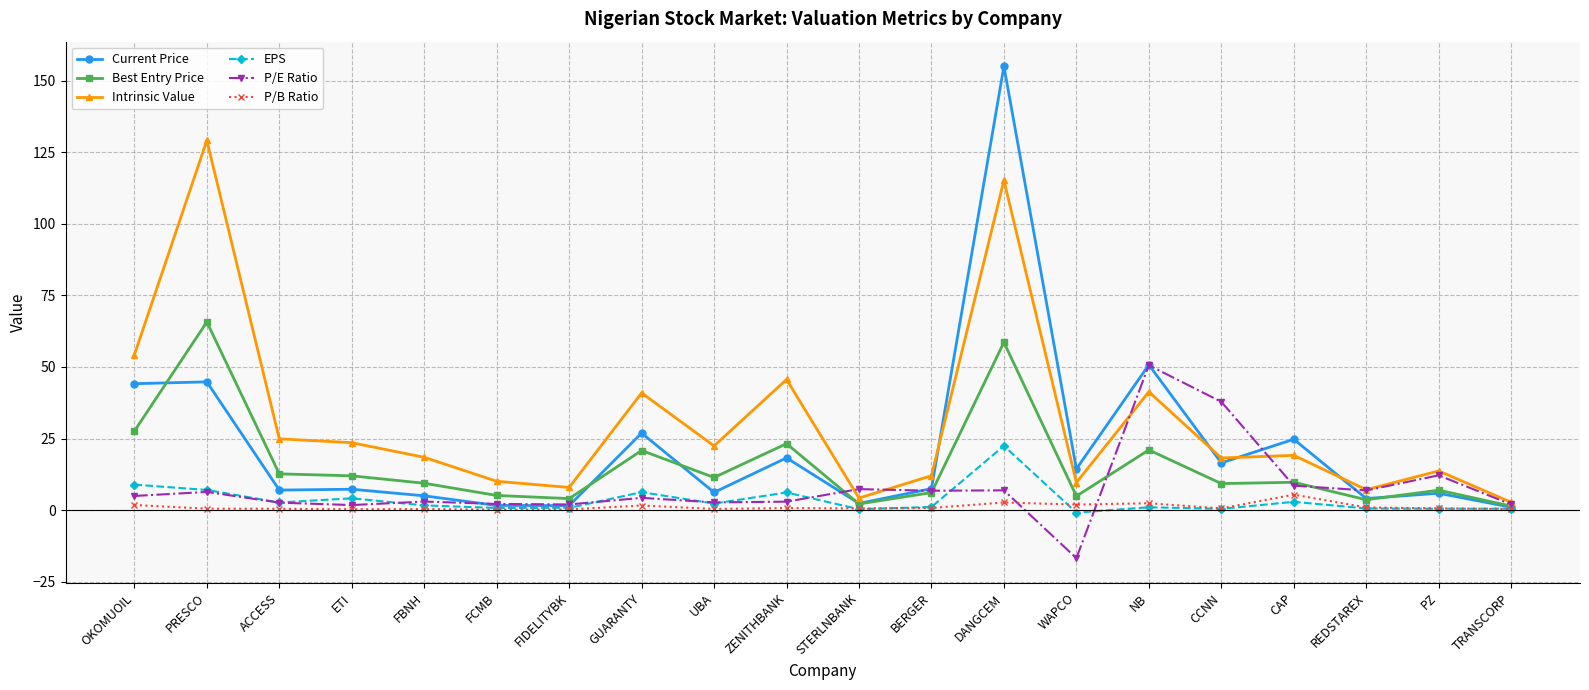

Rank the series by their maximum value, from highest to lowest.

Current Price, Intrinsic Value, Best Entry Price, P/E Ratio, EPS, P/B Ratio